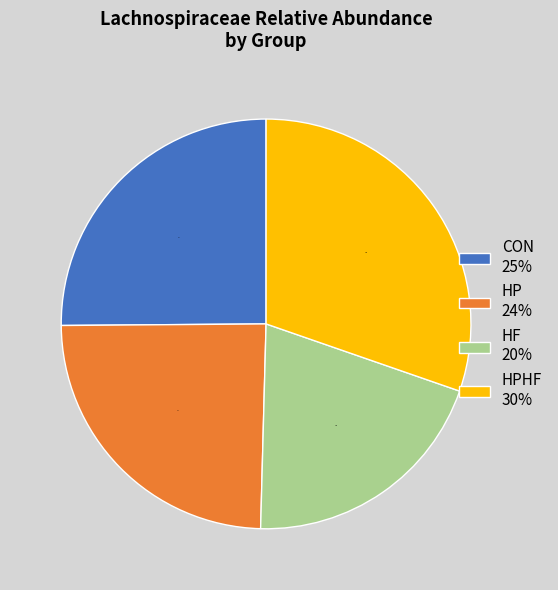

Is the sum of HP 24% and HF 20% greater than half?

No